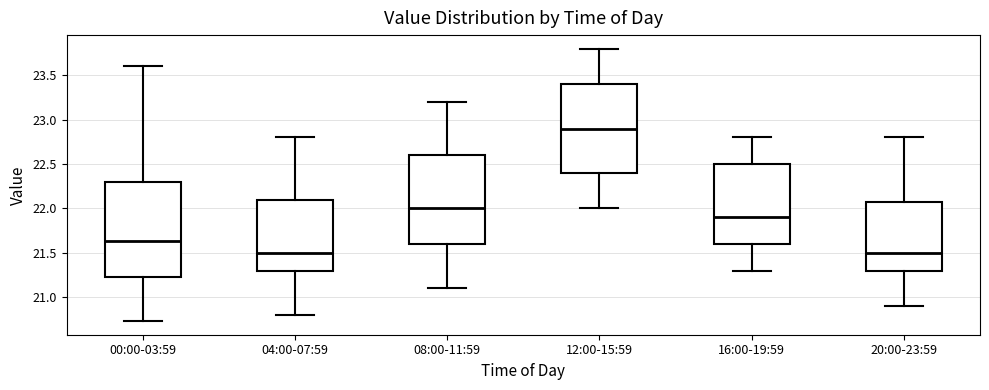

Which box is the tallest, from its lower edge to its upper edge?

00:00-03:59